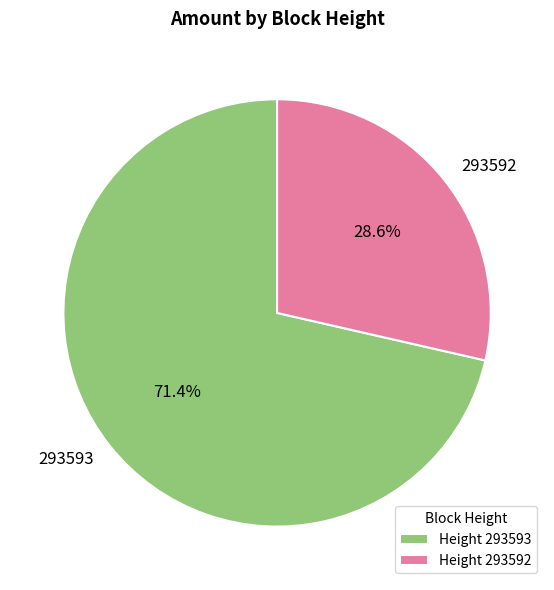

To the nearest percent, what is the difference between the largest and smallest slice percentages?

43%